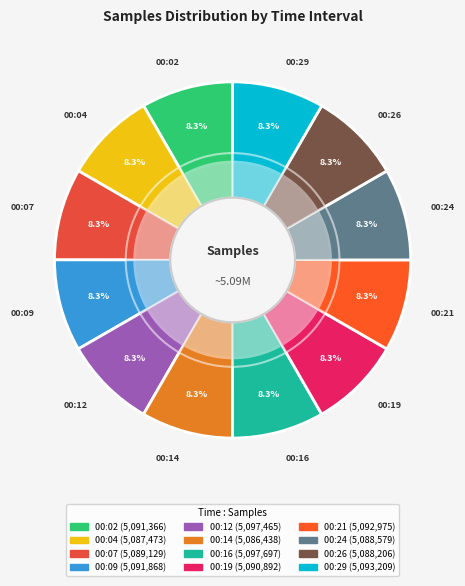

To the nearest percent, what is the average slice percentage?

8%